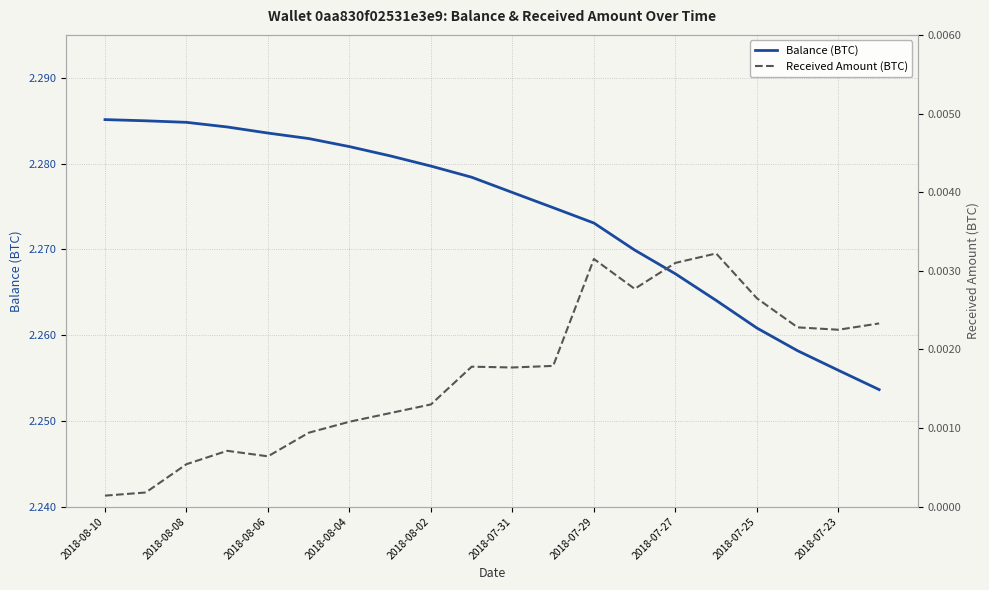

How many lines are shown in the chart?

2